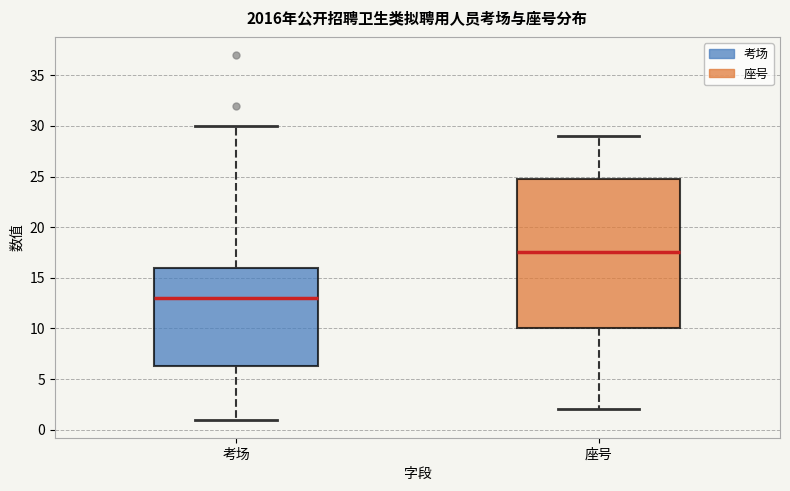

Which box's median line is the lowest?

考场